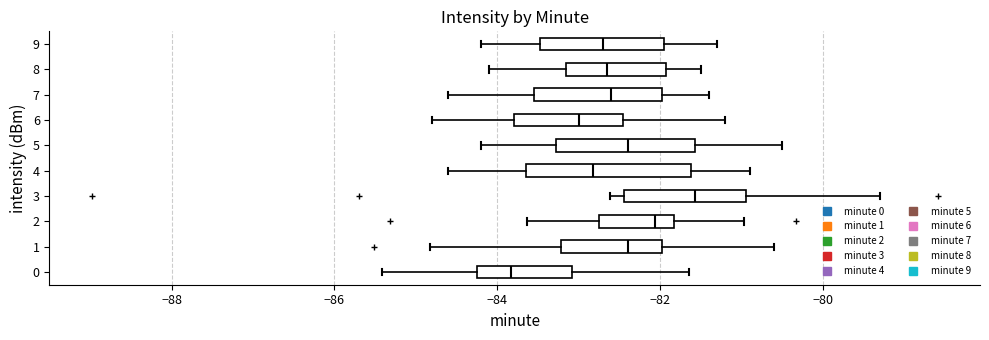

Where does the right whisker of the box at y = 5 end on the x-axis? The values are not printed on the chart, so give them approximately, as read against the axis.

-80.4